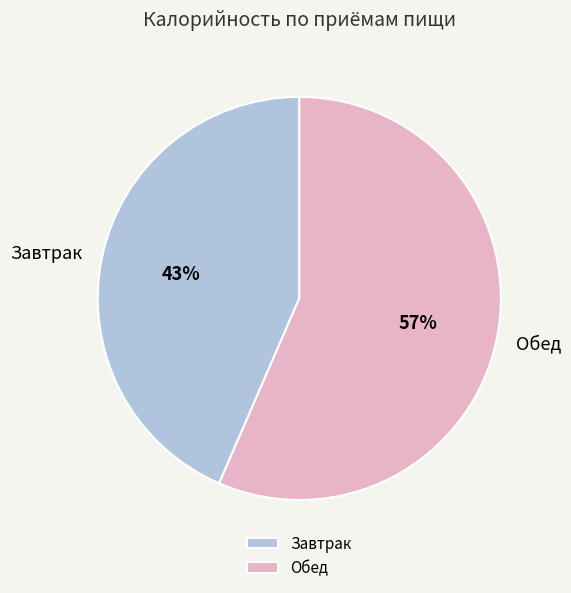

What percentage is the Обед slice, to the nearest percent?

57%